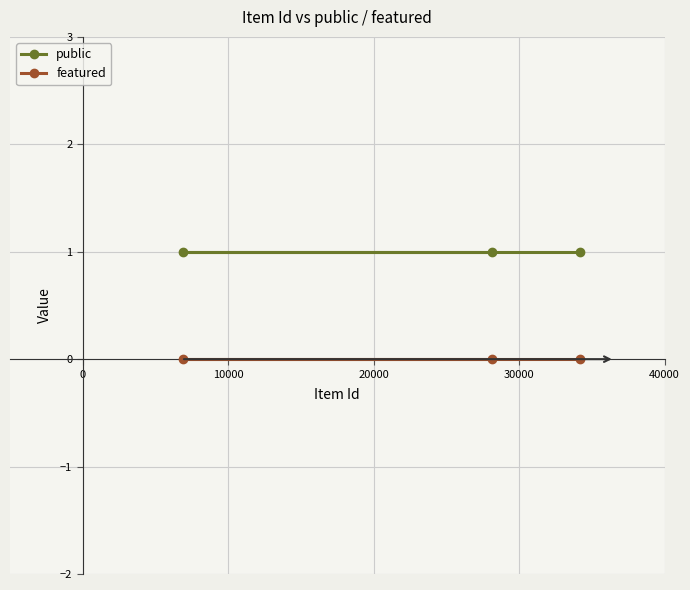

List the series in order of their overall mean, lowest first.

featured, public